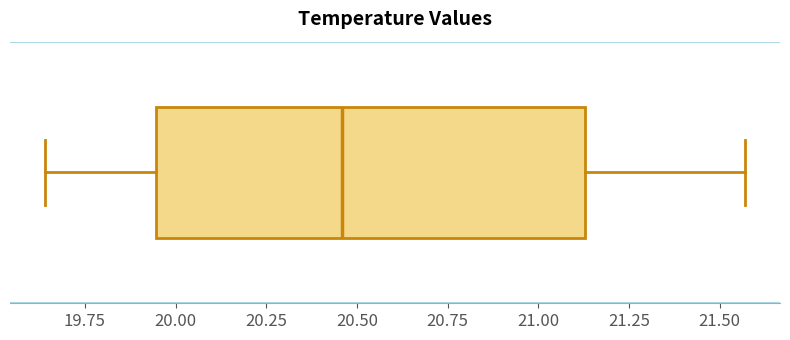

Where does the left whisker of the box end on the x-axis? The values are not printed on the chart, so give them approximately, as read against the axis.

19.65